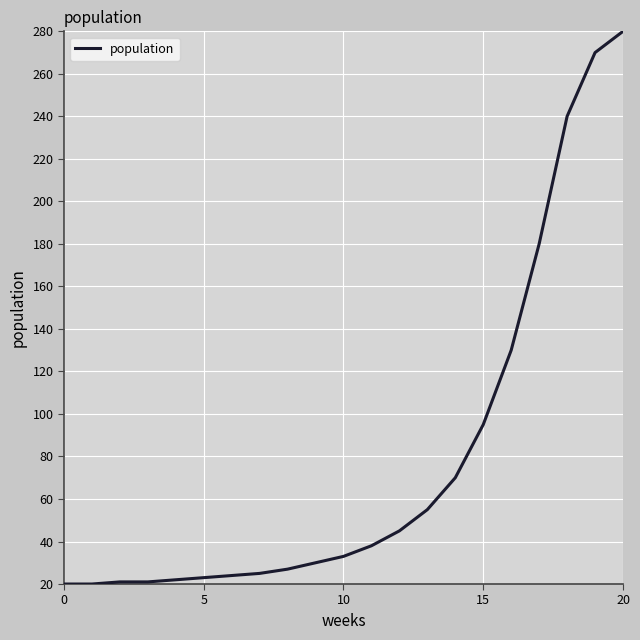

What is the smallest value displayed?

20